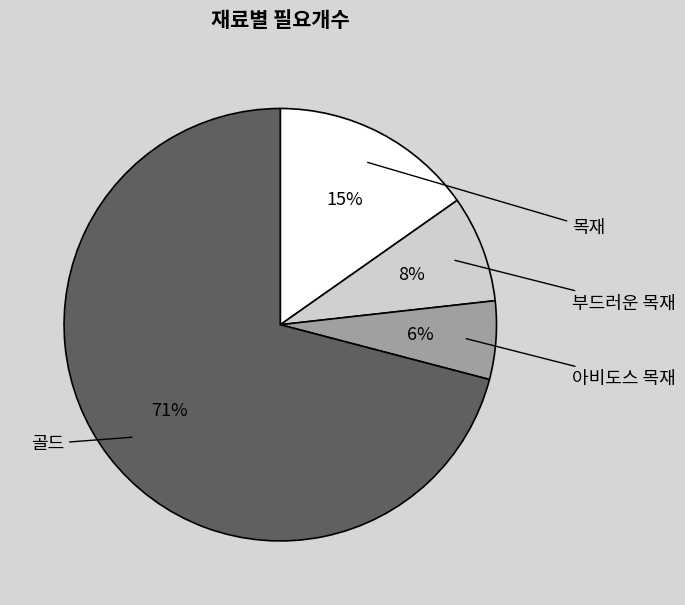

What percentage is the 부드러운 목재 slice, to the nearest percent?

8%